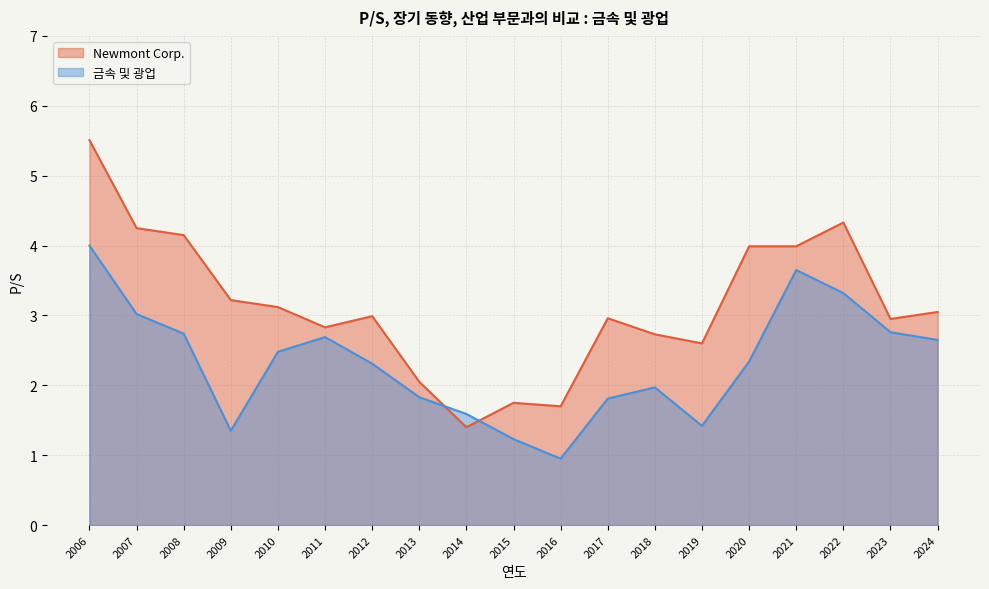

True or false: Newmont Corp. has a value of 1.3 at 2007.

False